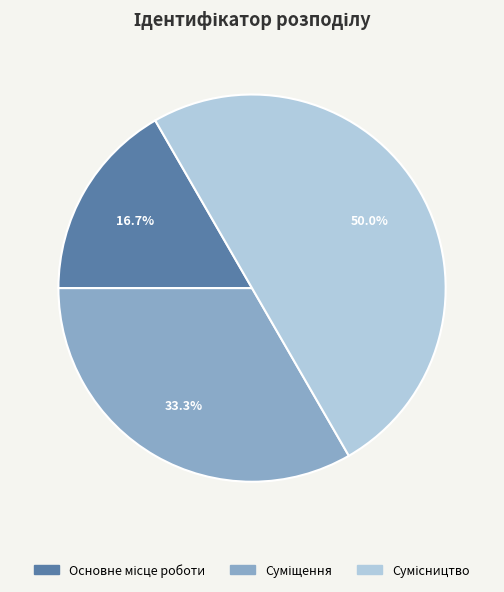

What percentage is the Сумісництво slice, to the nearest percent?

50%